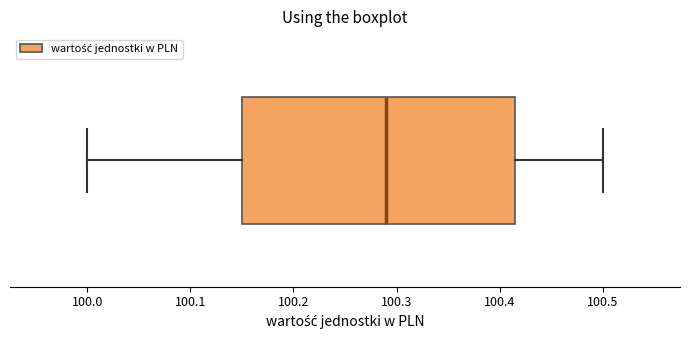

Transcribe this box plot: give where the median line is, the range the box spans, and where the two whiskers end, as read against the x-axis. The values are not printed on the chart, so give them approximately, as read against the axis.

median 100.29, box 100.15 to 100.42, whiskers 100.00 to 100.50